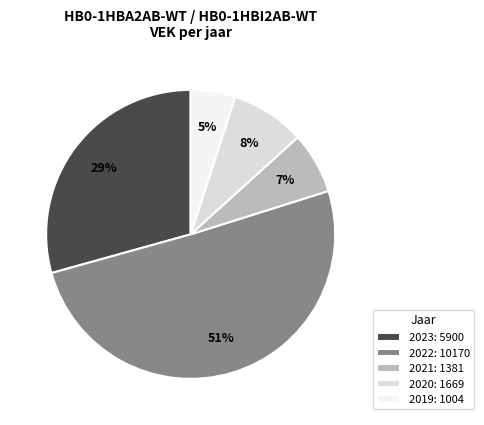

True or false: 2020: 1669 accounts for 8% of the total.

True